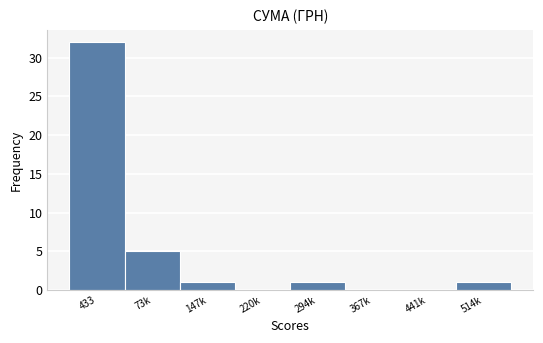

Reading right to left, extract all data points from this chart.

514k=1	441k=0	367k=0	294k=1	220k=0	147k=1	73k=5	433=32